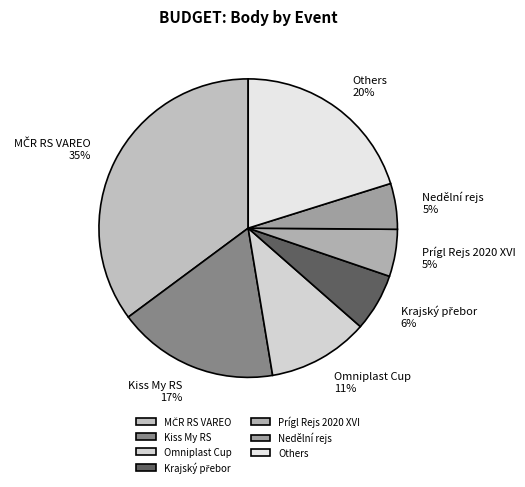

Which has a higher value, Omniplast Cup or Others?

Others